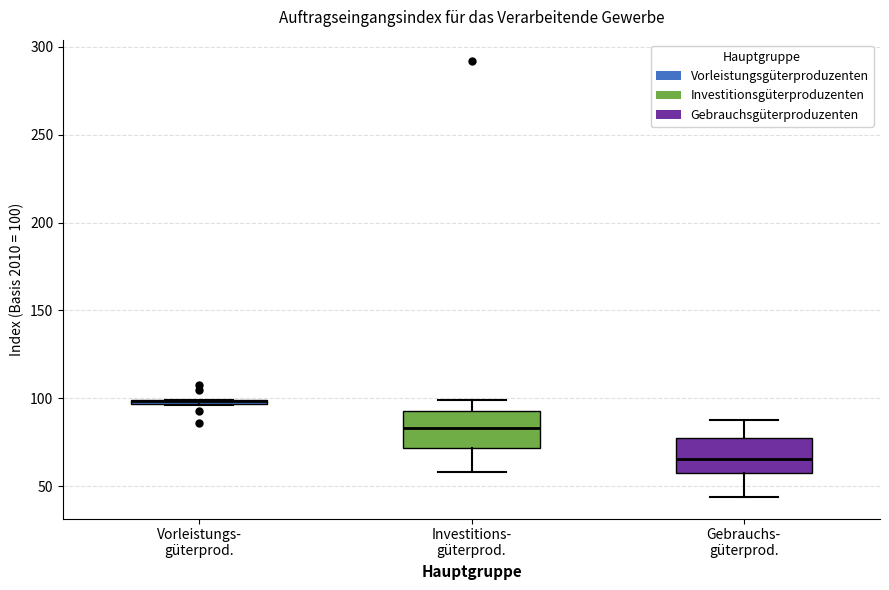

Where does the median line of the box for Investitions- güterprod. sit on the y-axis? The values are not printed on the chart, so give them approximately, as read against the axis.

85